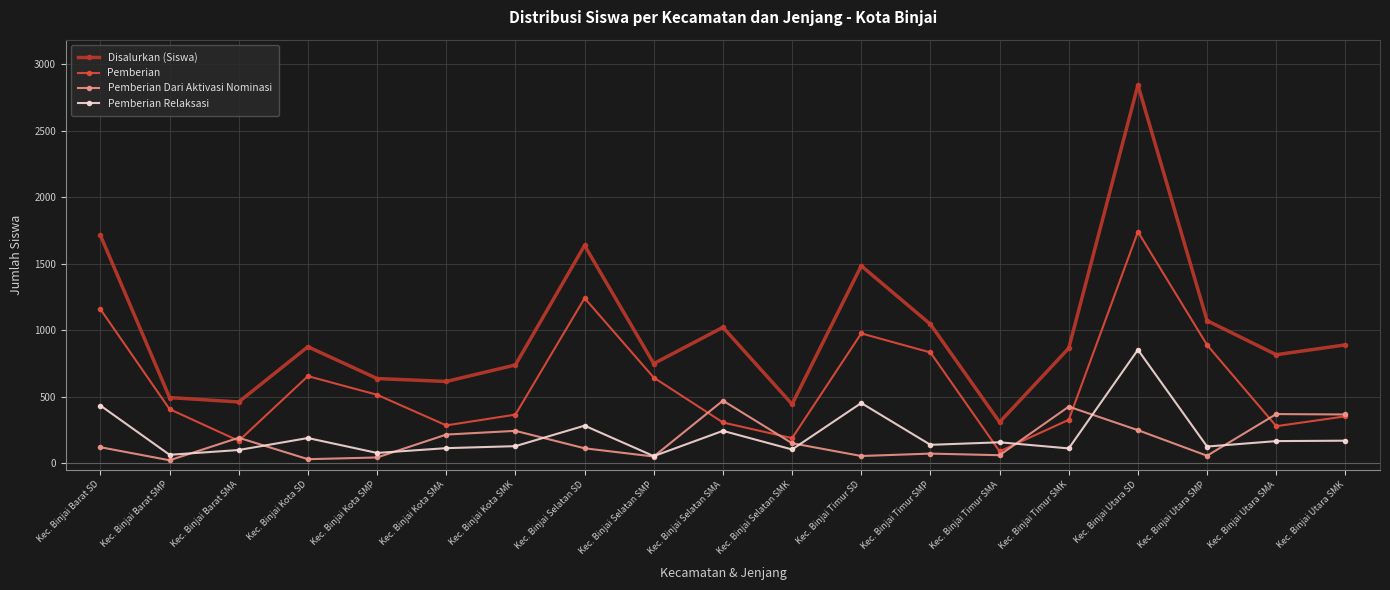

What is the average value of the Pemberian Relaksasi series?

209